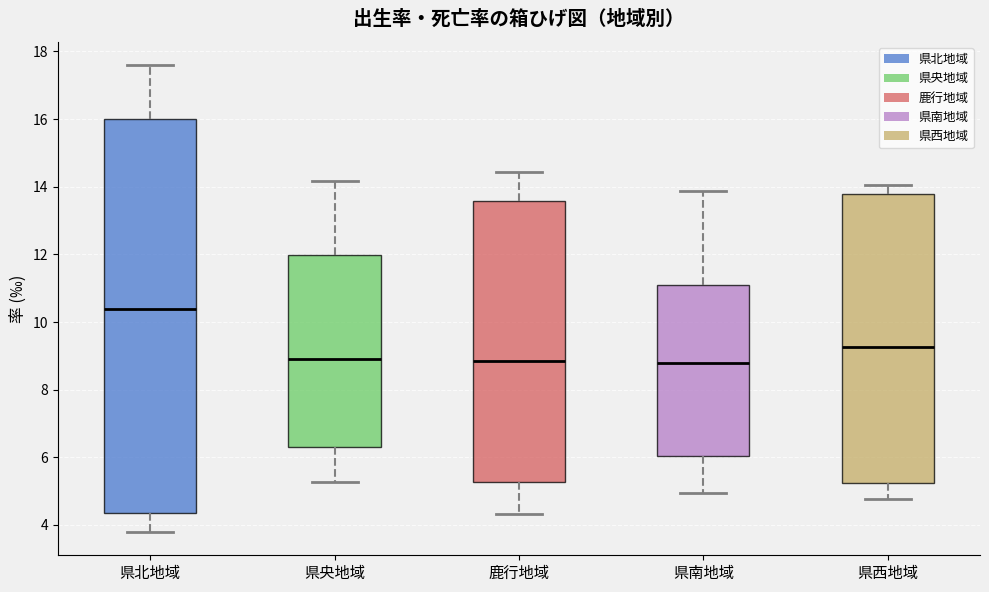

Reading left to right, transcribe this box plot: for each box, give where its median line is, the range the box spans, and where its two whiskers end, as read against the y-axis. The values are not printed on the chart, so give them approximately, as read against the axis.

県北地域: median 10.4, box 4.4 to 16.0, whiskers 3.8 to 17.6
県央地域: median 9.0, box 6.4 to 12.0, whiskers 5.2 to 14.2
鹿行地域: median 8.8, box 5.2 to 13.6, whiskers 4.4 to 14.4
県南地域: median 8.8, box 6.0 to 11.0, whiskers 5.0 to 13.8
県西地域: median 9.2, box 5.2 to 13.8, whiskers 4.8 to 14.0